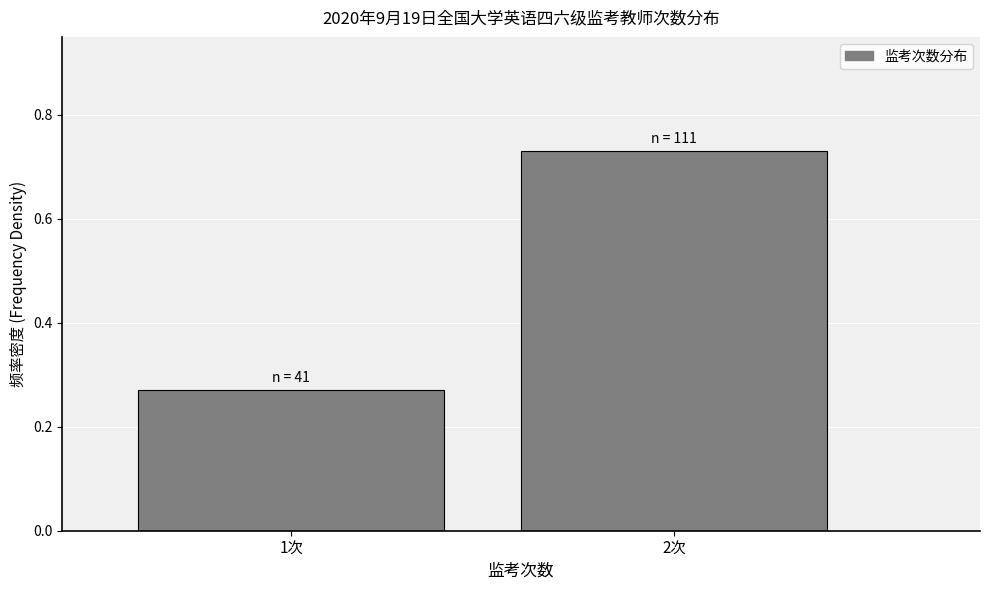

At which category does the chart reach its minimum across all series?

1次